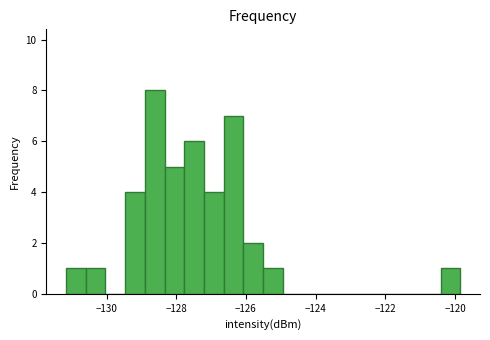

Read against the x-axis, roughly where is the centre of the tallest bar?

-128.6